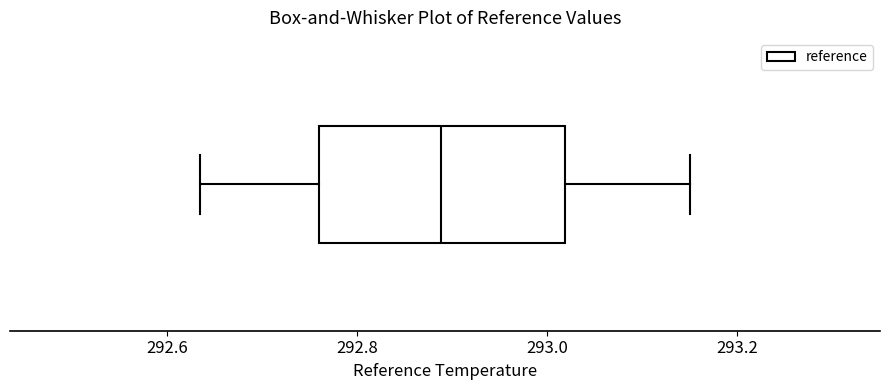

Read this box plot against the x-axis: the position of the median line, the range covered by the box, and the ends of both whiskers. The values are not printed on the chart, so give them approximately, as read against the axis.

median 292.88, box 292.76 to 293.02, whiskers 292.64 to 293.14